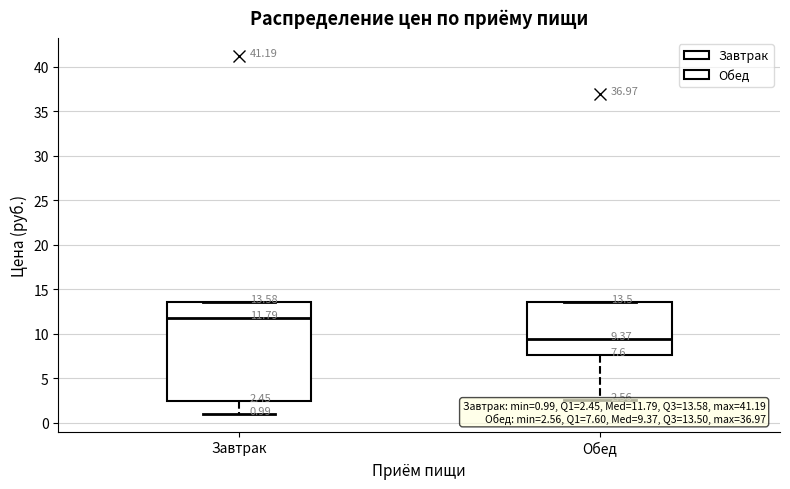

Which box is the tallest, from its lower edge to its upper edge?

Завтрак